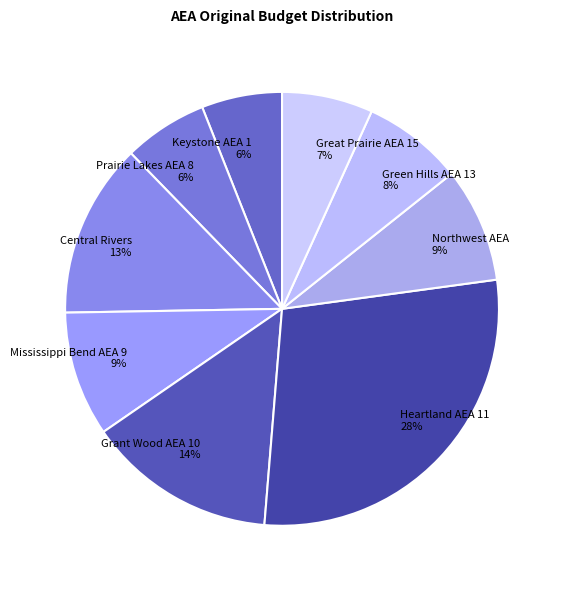

True or false: Grant Wood AEA 10 accounts for 14% of the total.

True